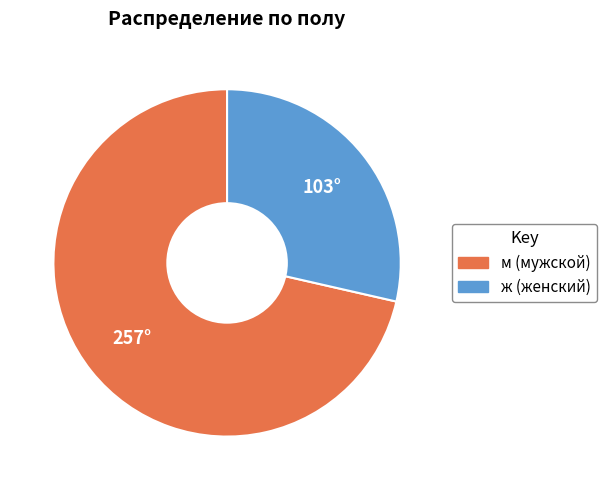

What is the largest slice in the pie chart?

м